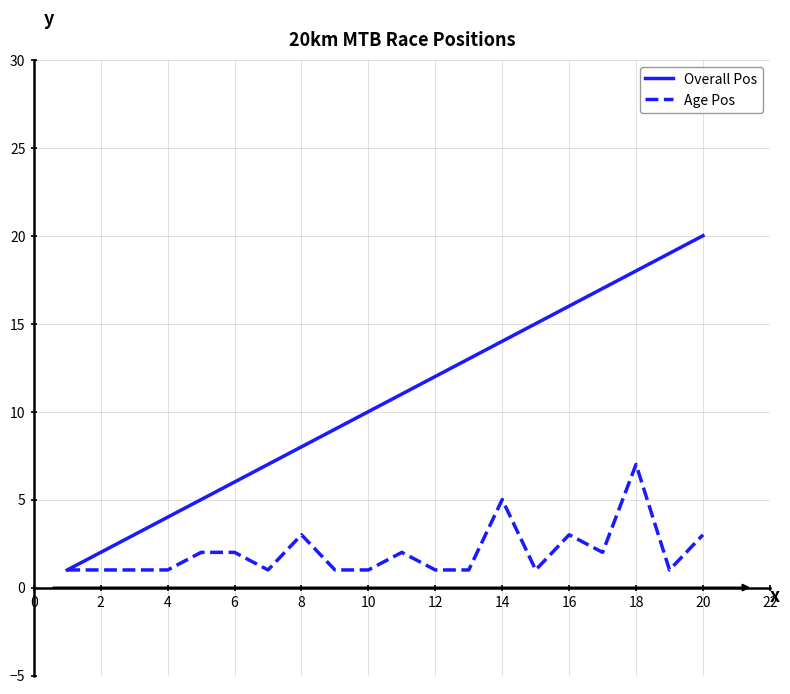

What are all the series names shown in the legend?

Overall Pos, Age Pos